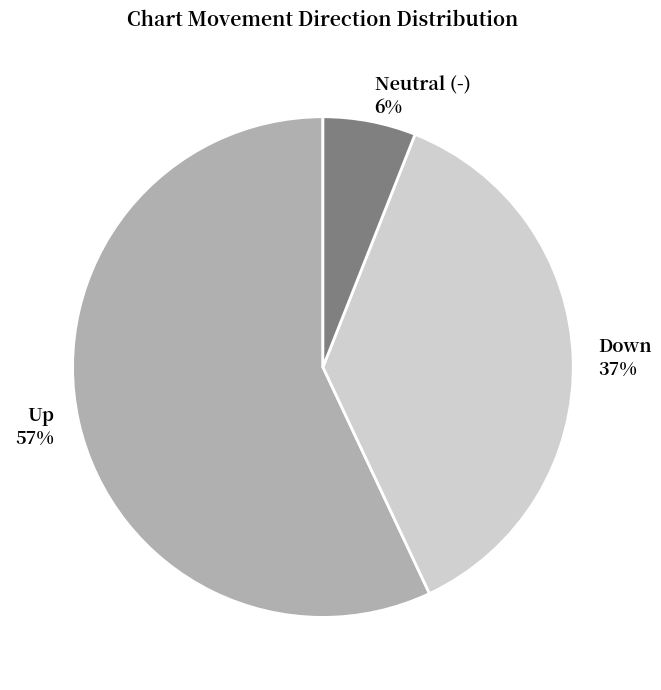

Which slice is the largest?

Up